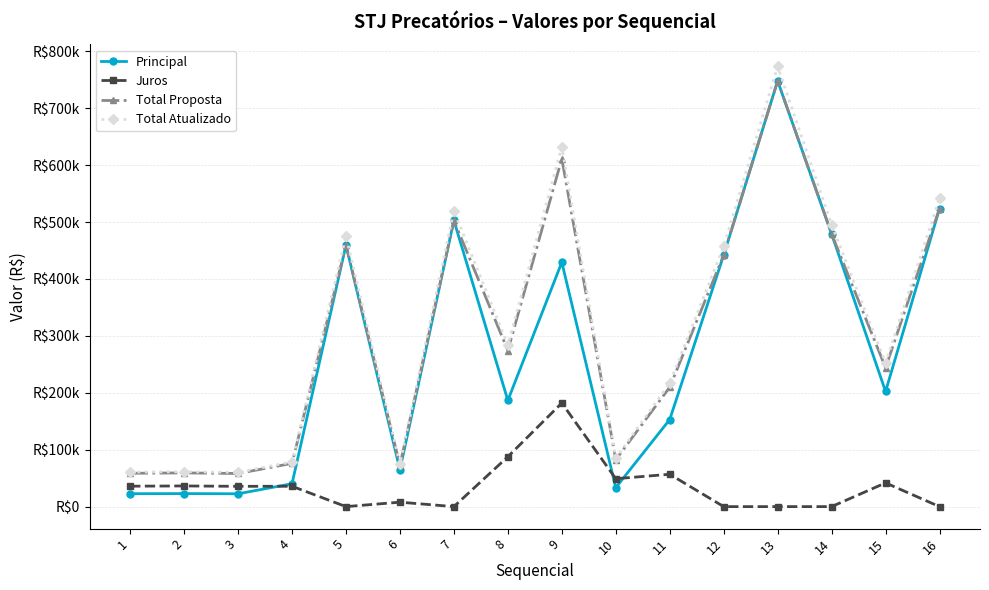

Between 10 and 13, which series saw the biggest shift?

Principal